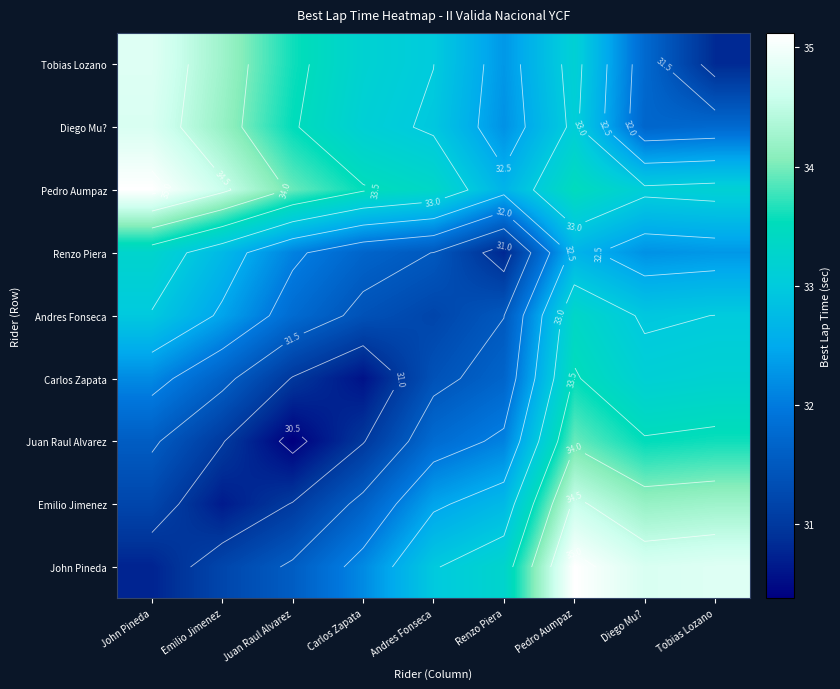

At which category is the sum across all series the highest?

Pedro Aumpaz